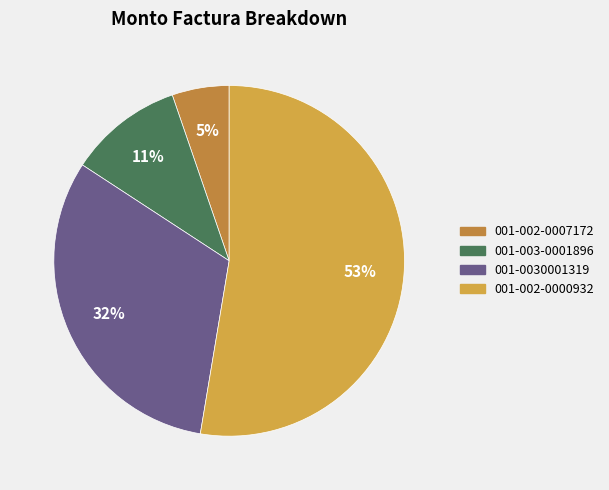

Rank the categories by value from highest to lowest.

001-002-0000932, 001-0030001319, 001-003-0001896, 001-002-0007172